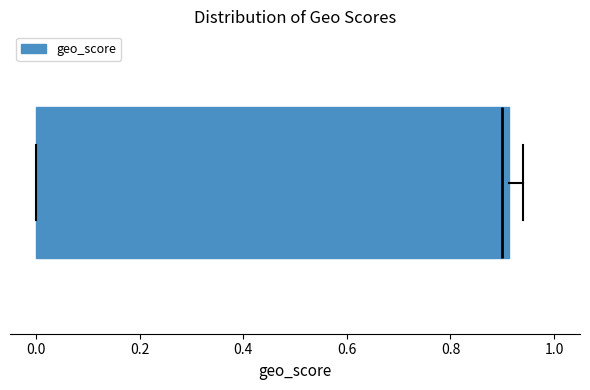

Where is the left edge of the box on the x-axis? The values are not printed on the chart, so give them approximately, as read against the axis.

0.00